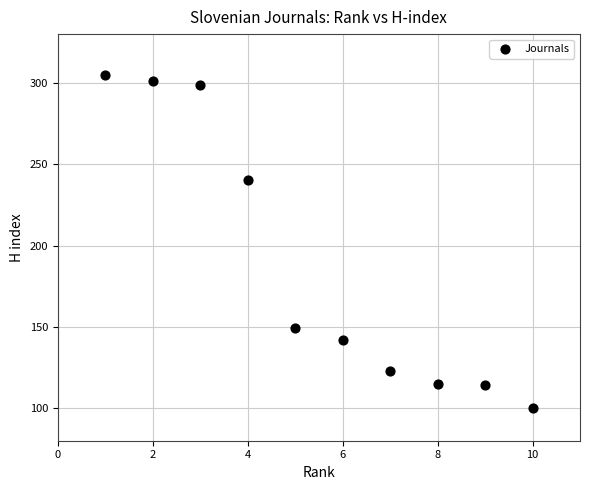

What Y value in the scatter plot is closest to 202?

240